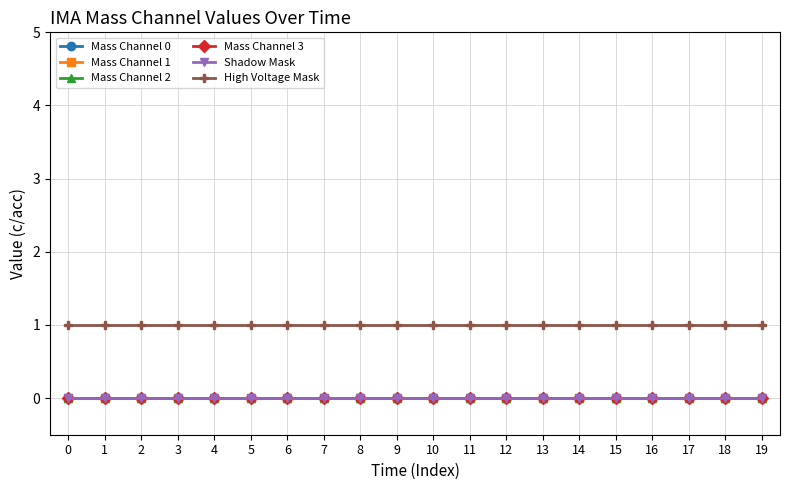

Which series has the widest spread of values?

Mass Channel 0